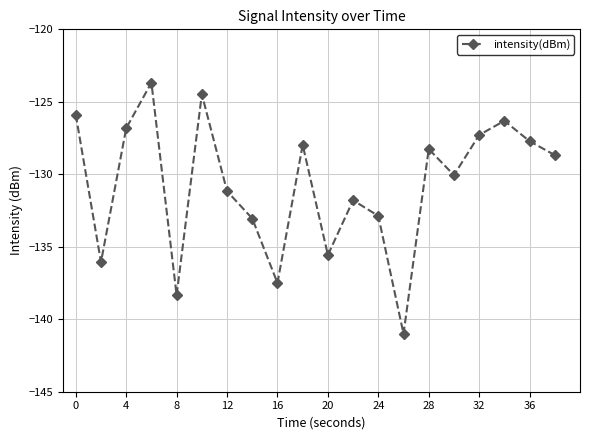

What is the smallest value displayed?

-141.0